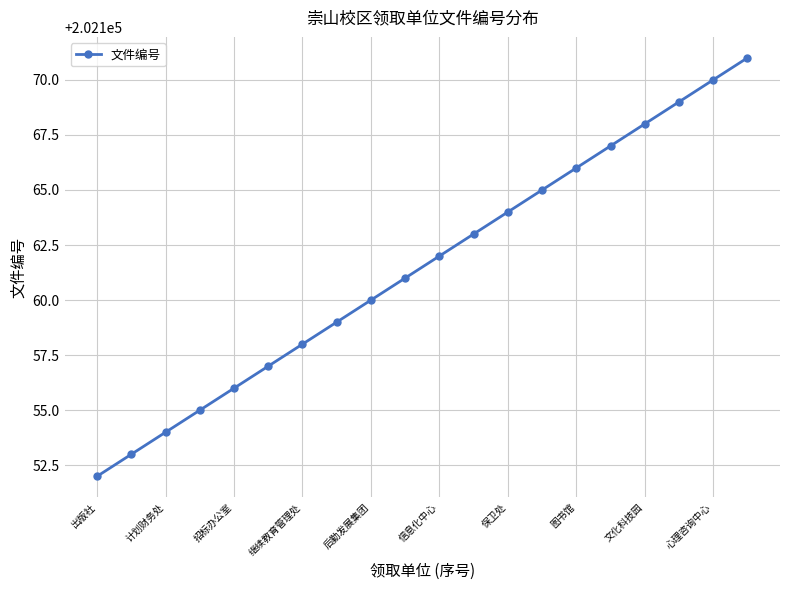

What is the difference between the maximum and minimum values?

19